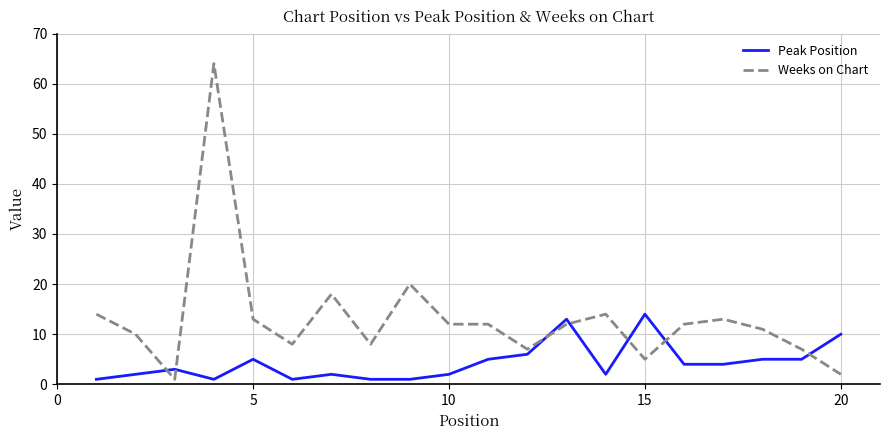

Reading left to right, extract all data points from this chart.

Peak Position: 1	2	3	1	5	1	2	1	1	2	5	6	13	2	14	4	4	5	5	10
Weeks on Chart: 14	10	1	64	13	8	18	8	20	12	12	7	12	14	5	12	13	11	7	2